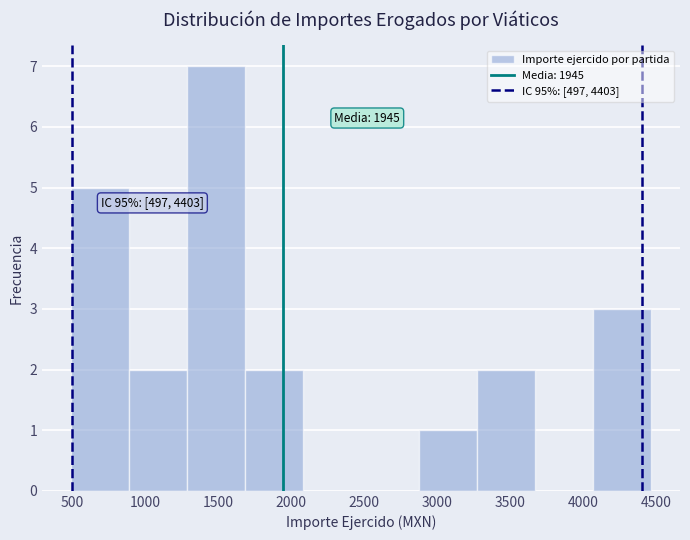

Which range on the x-axis has the tallest bar?

1300 to 1700